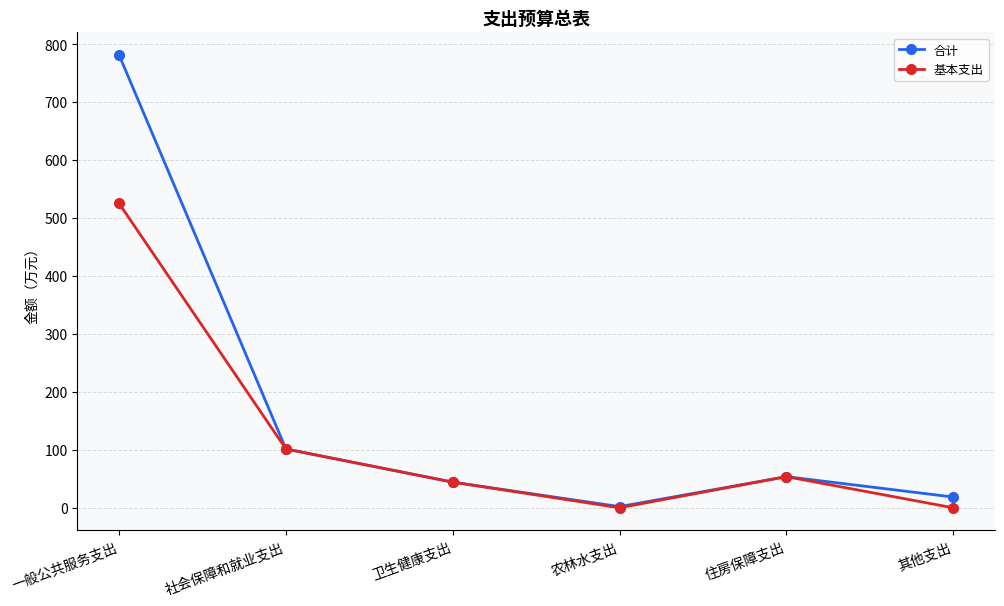

The 基本支出 series shows 0.0 at 农林水支出. True or false?

True